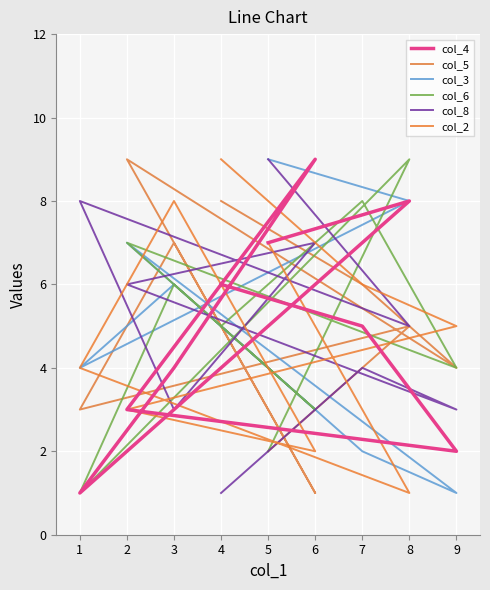

What is the sum of the col_2 values at 4 and 7?

15